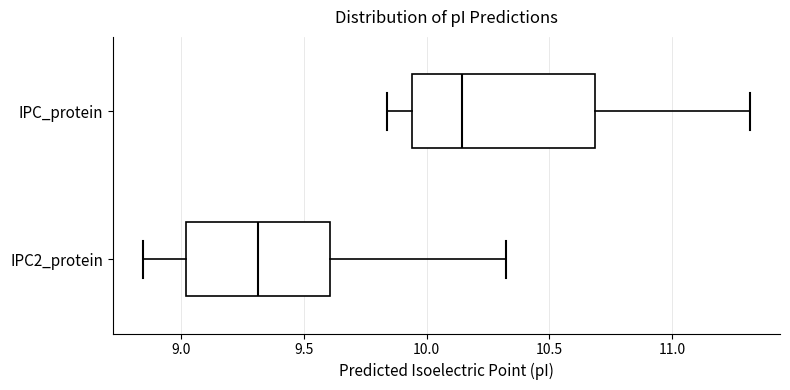

Which box has the furthest to the right median line?

IPC_protein